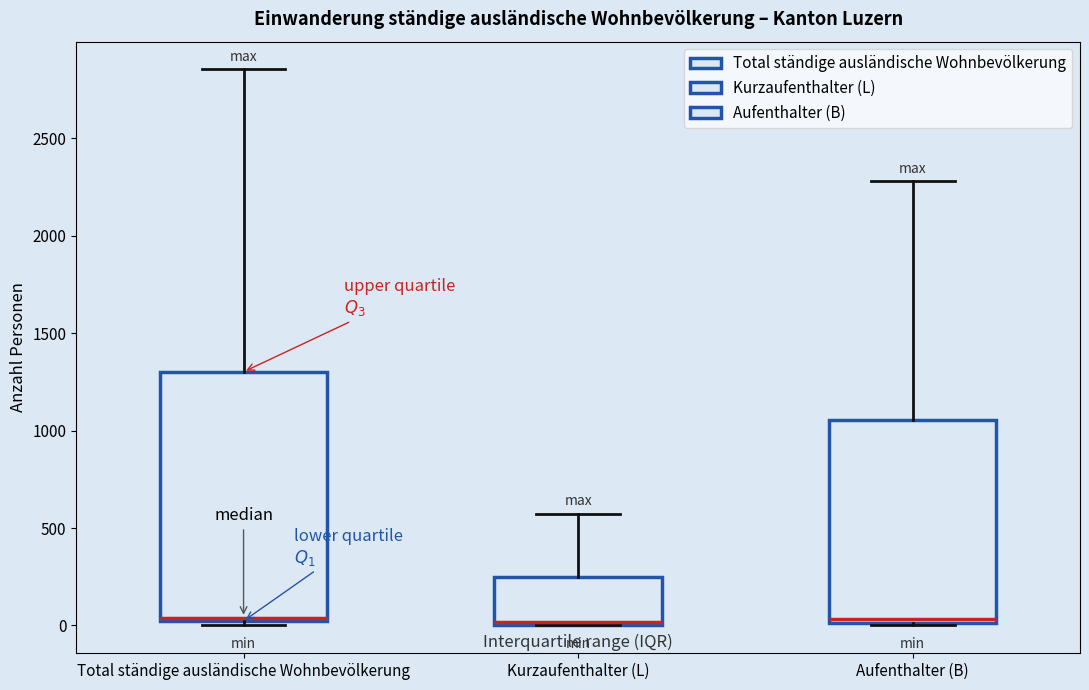

Reading left to right, transcribe this box plot: for each box, give where its median line is, the range the box spans, and where its two whiskers end, as read against the y-axis. The values are not printed on the chart, so give them approximately, as read against the axis.

Total ständige ausländische Wohnbevölkerung: median 50, box 0 to 1300, whiskers 0 (just below the box's lower edge) to 2850
Kurzaufenthalter (L): median 0 (just above the box's lower edge), box 0 to 250, whiskers 0 to 550
Aufenthalter (B): median 50, box 0 to 1050, whiskers 0 to 2300